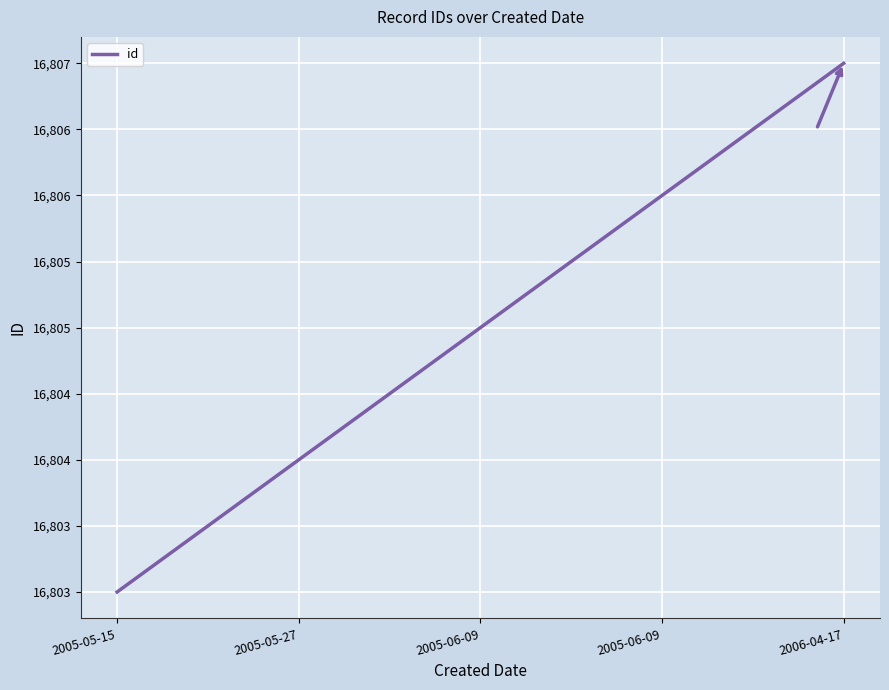

How many data points does each series have?

5